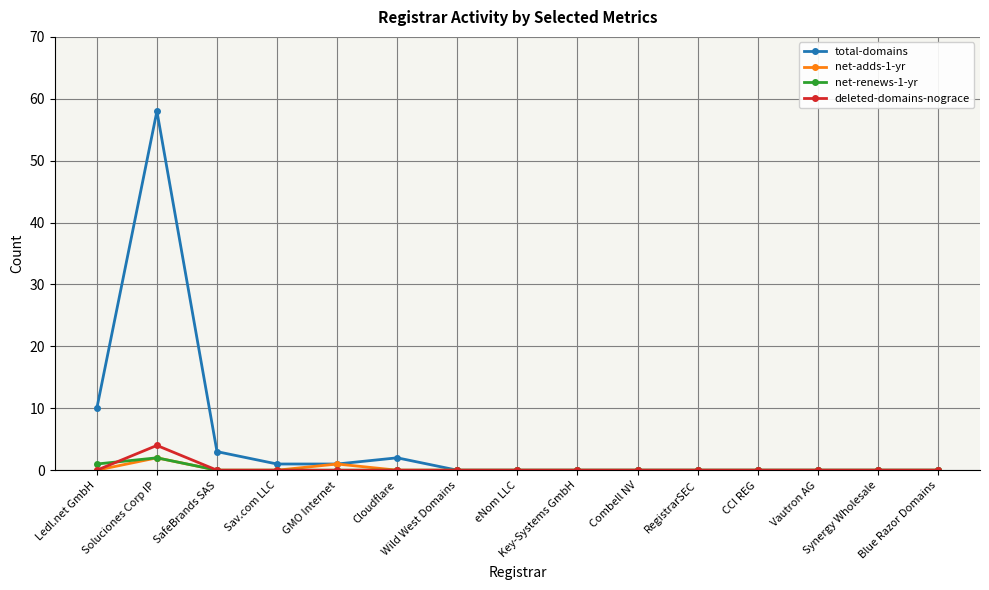

What is the label of the 6th point from the right?

Combell NV